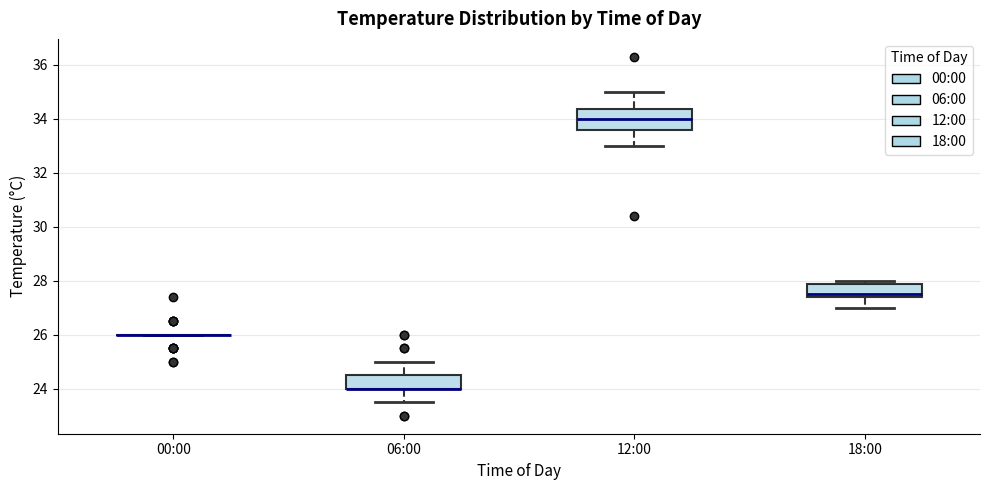

Which box is the tallest, from its lower edge to its upper edge?

12:00